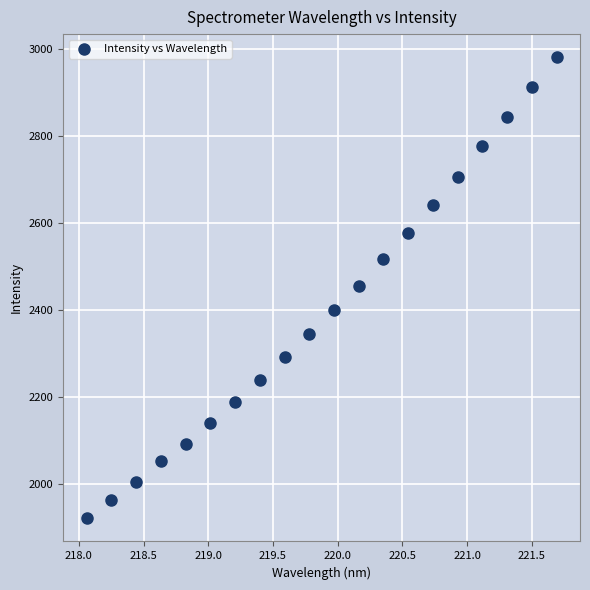

What is the range of X values (max minus min)?

3.6